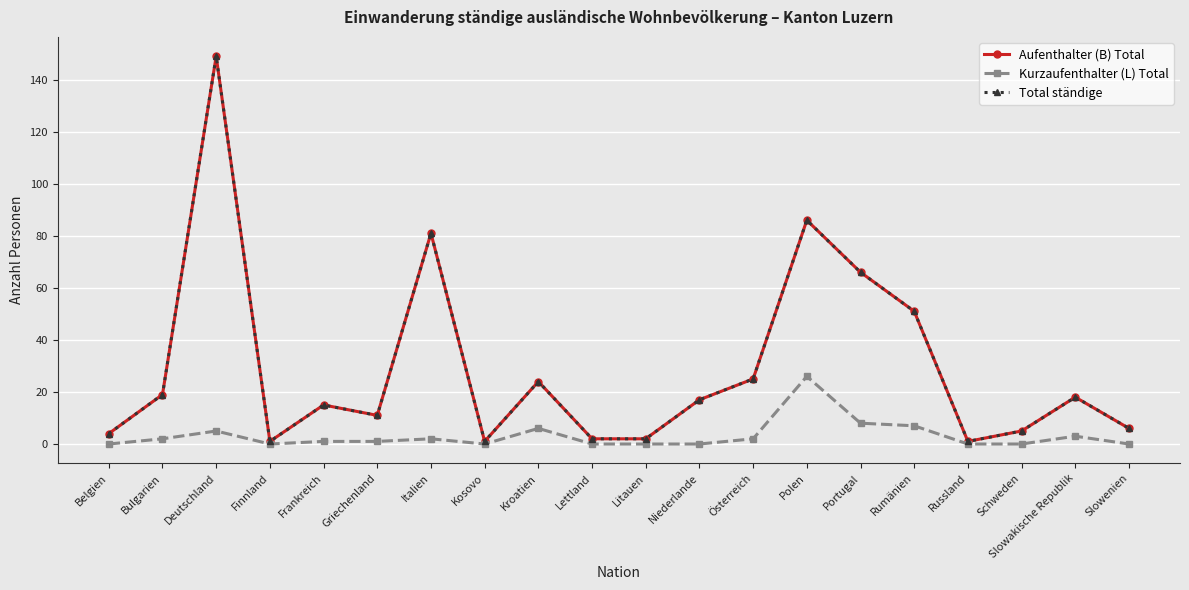

Does the chart have visible grid lines?

Yes